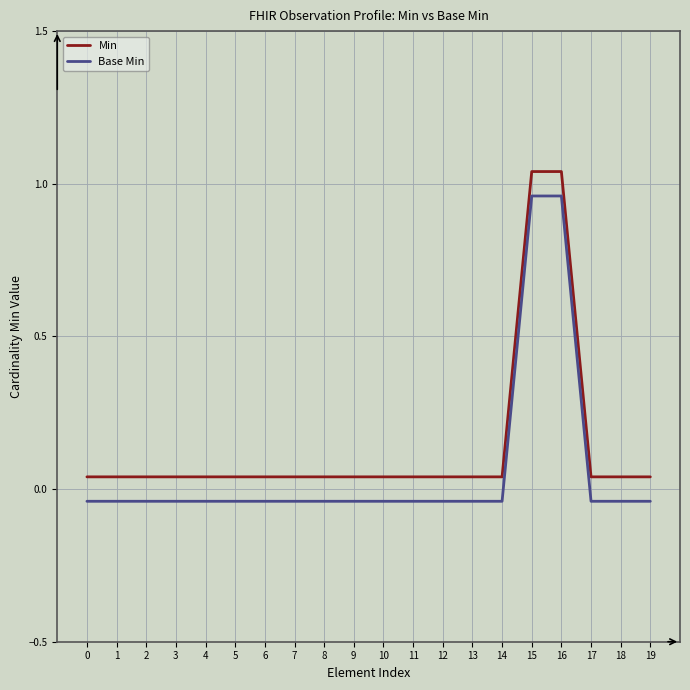

What is the difference between the highest and lowest values at 14?

0.1